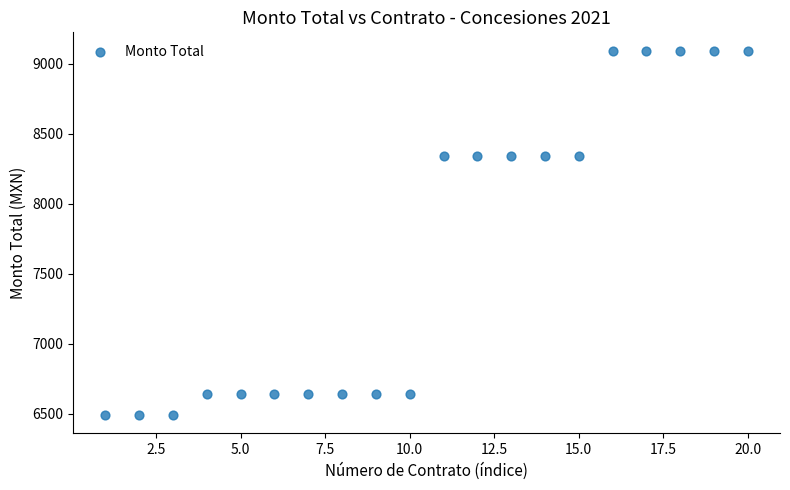

What is the range of Y values (max minus min)?

2605.5